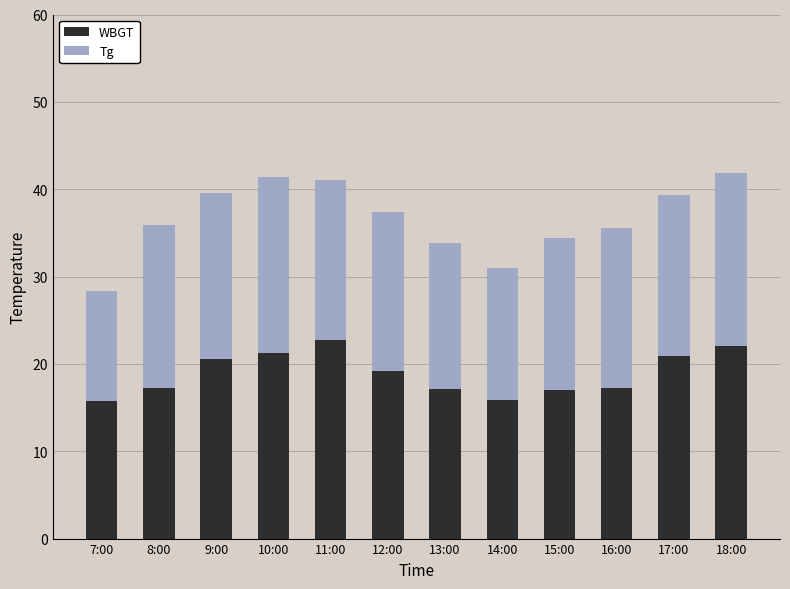

What is the highest value of the WBGT series?

22.7